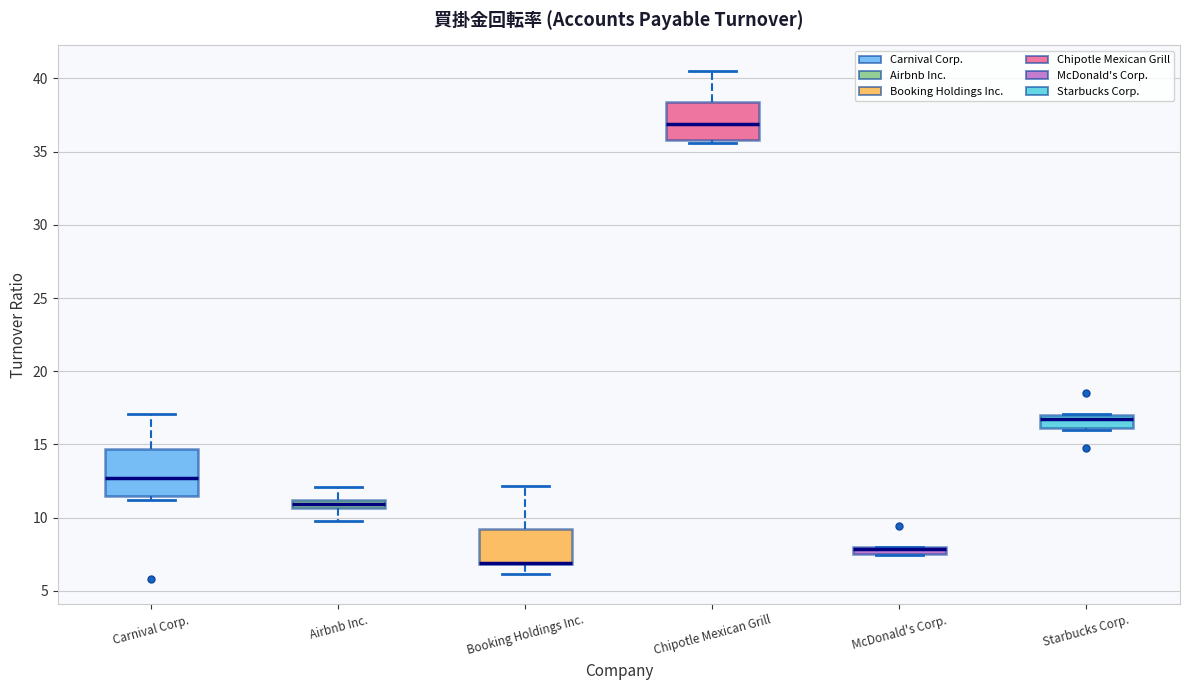

Where does the median line of the box for Chipotle Mexican Grill sit on the y-axis? The values are not printed on the chart, so give them approximately, as read against the axis.

37.0